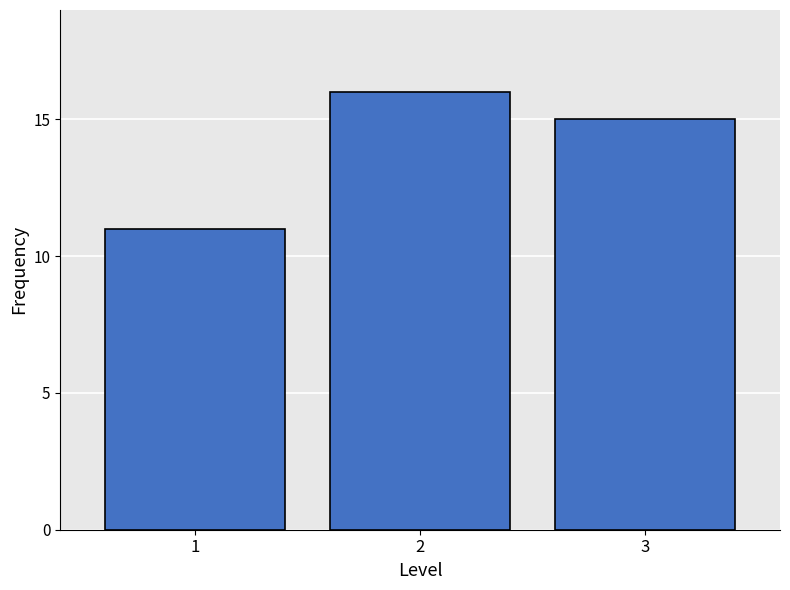

Reading right to left, list all the values displayed in this chart.

15	16	11